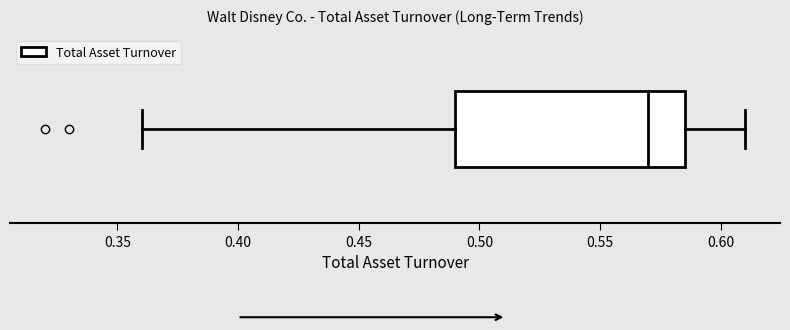

Where does the median line of the box sit on the x-axis? The values are not printed on the chart, so give them approximately, as read against the axis.

0.570